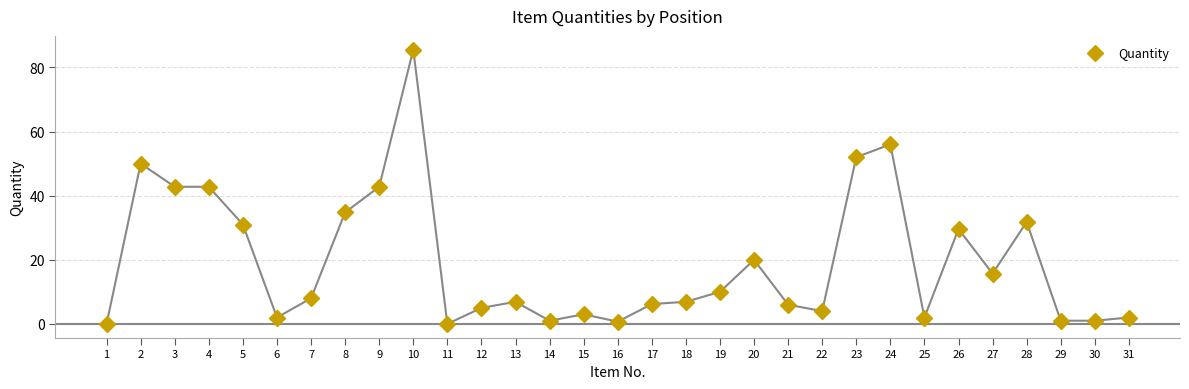

What value does the data have at 27?

15.7